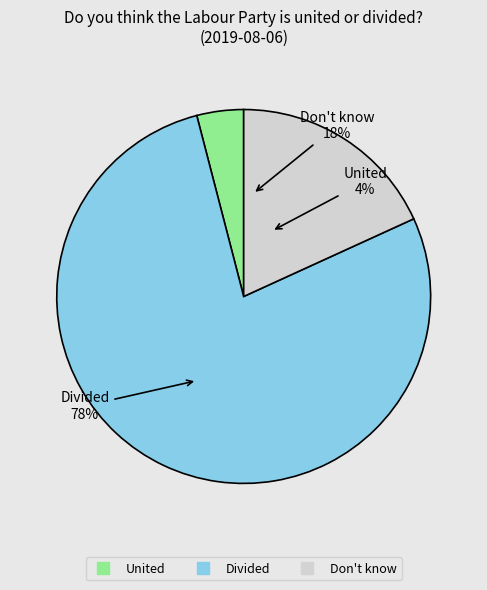

To the nearest percent, what is the difference between the largest and smallest slice percentages?

74%